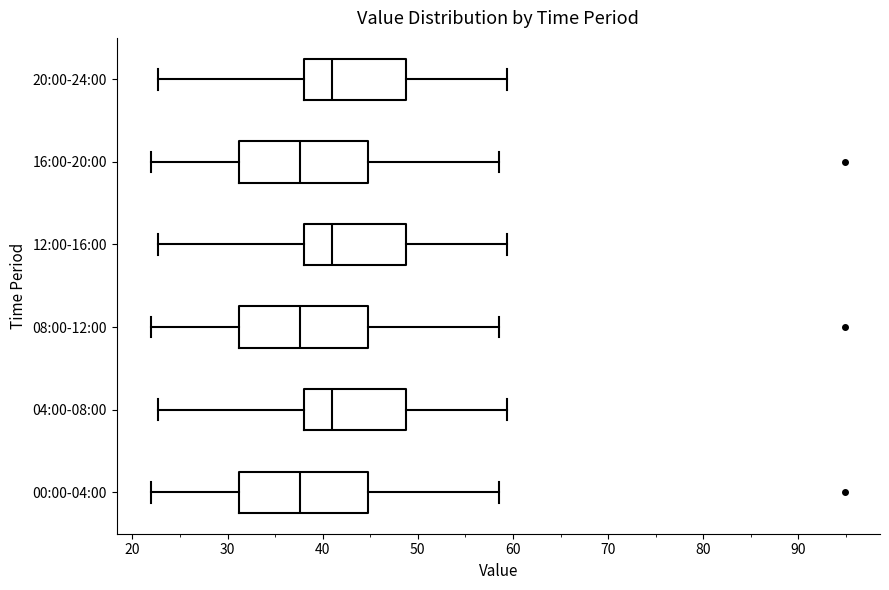

Reading bottom to top, read every box against the x-axis: the position of its median line, the range the box covers, and the ends of its whiskers. The values are not printed on the chart, so give them approximately, as read against the axis.

00:00-04:00: median 38, box 31 to 45, whiskers 22 to 59
04:00-08:00: median 41, box 38 to 49, whiskers 23 to 59
08:00-12:00: median 38, box 31 to 45, whiskers 22 to 59
12:00-16:00: median 41, box 38 to 49, whiskers 23 to 59
16:00-20:00: median 38, box 31 to 45, whiskers 22 to 59
20:00-24:00: median 41, box 38 to 49, whiskers 23 to 59